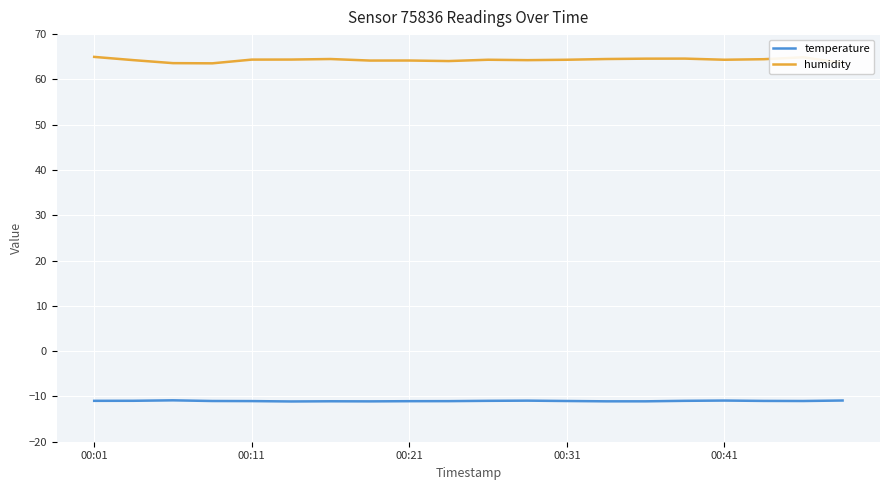

Which series has the largest total across all categories?

humidity